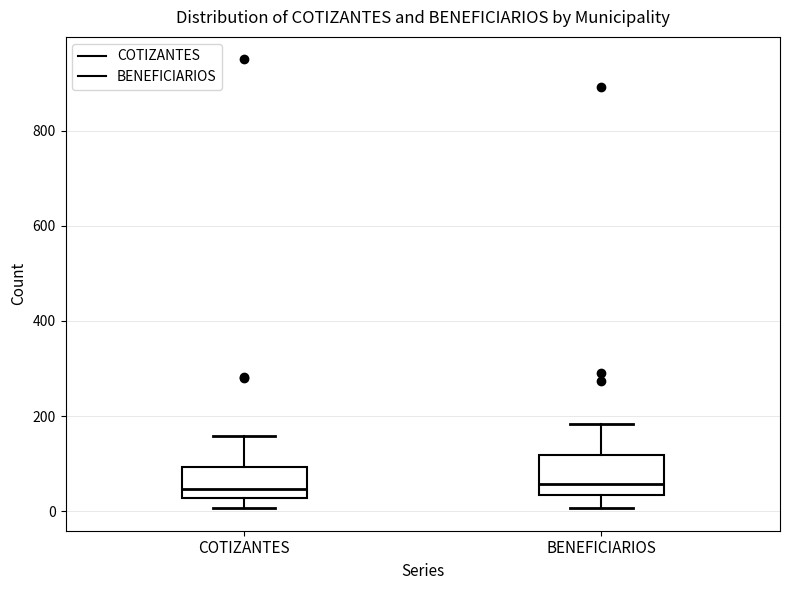

Reading left to right, read every box against the y-axis: the position of its median line, the range the box covers, and the ends of its whiskers. The values are not printed on the chart, so give them approximately, as read against the axis.

COTIZANTES: median 40, box 20 to 100, whiskers 0 to 160
BENEFICIARIOS: median 60, box 40 to 120, whiskers 0 to 180